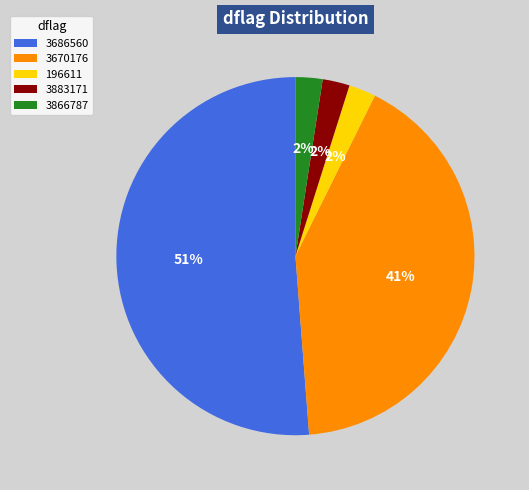

Combined, do 3866787 and 3686560 account for over 50%?

Yes